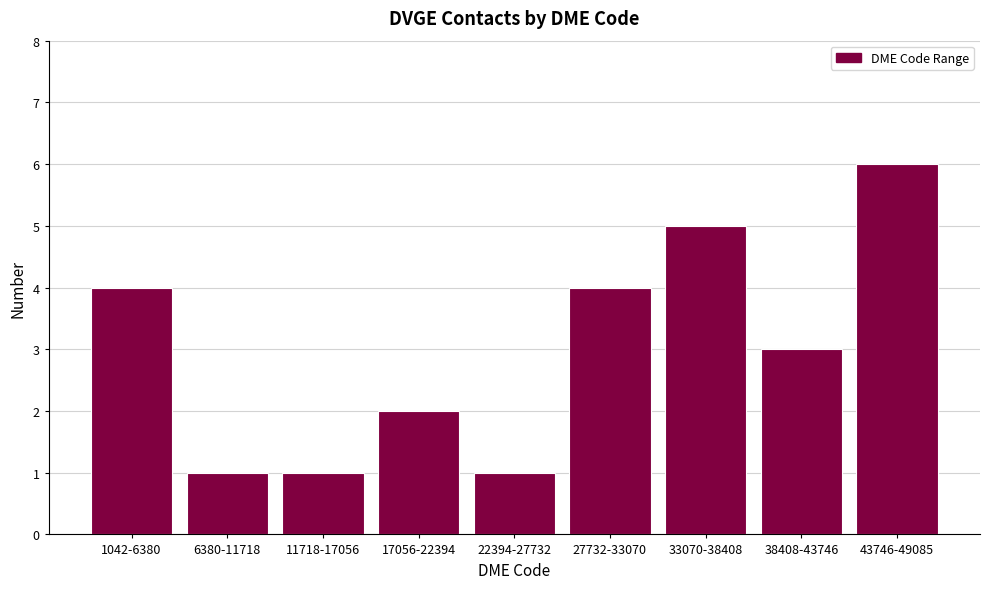

Reading left to right, list all the values displayed in this chart.

1042-6380=4	6380-11718=1	11718-17056=1	17056-22394=2	22394-27732=1	27732-33070=4	33070-38408=5	38408-43746=3	43746-49085=6